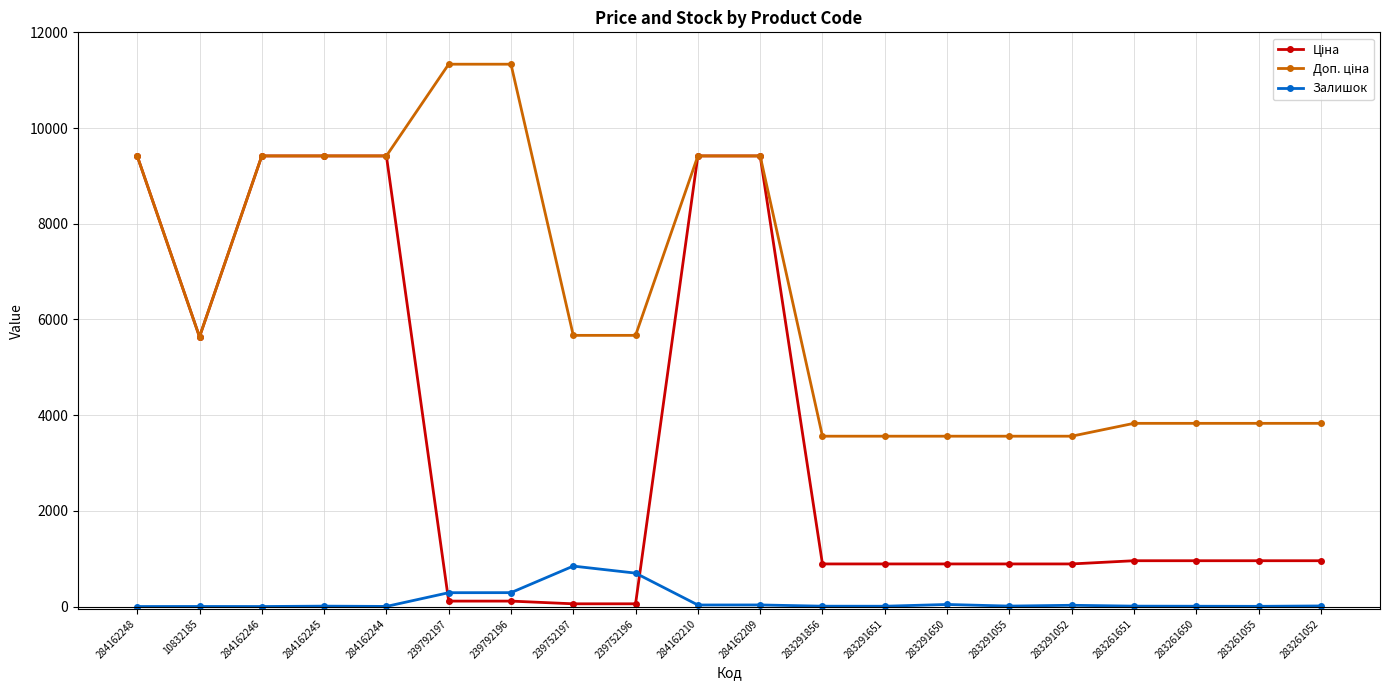

The Залишок series shows 6.0 at 283261650. True or false?

True